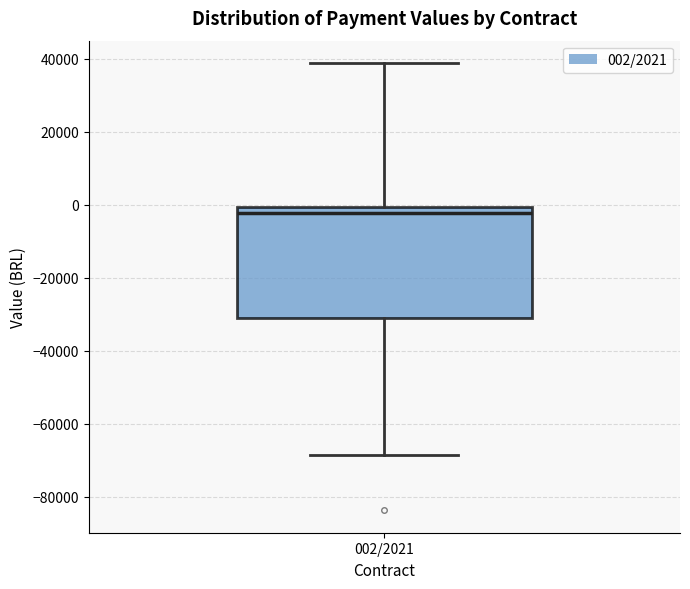

Transcribe this box plot: give where the median line is, the range the box spans, and where the two whiskers end, as read against the y-axis. The values are not printed on the chart, so give them approximately, as read against the axis.

median -2000, box -30000 to 0, whiskers -68000 to 38000